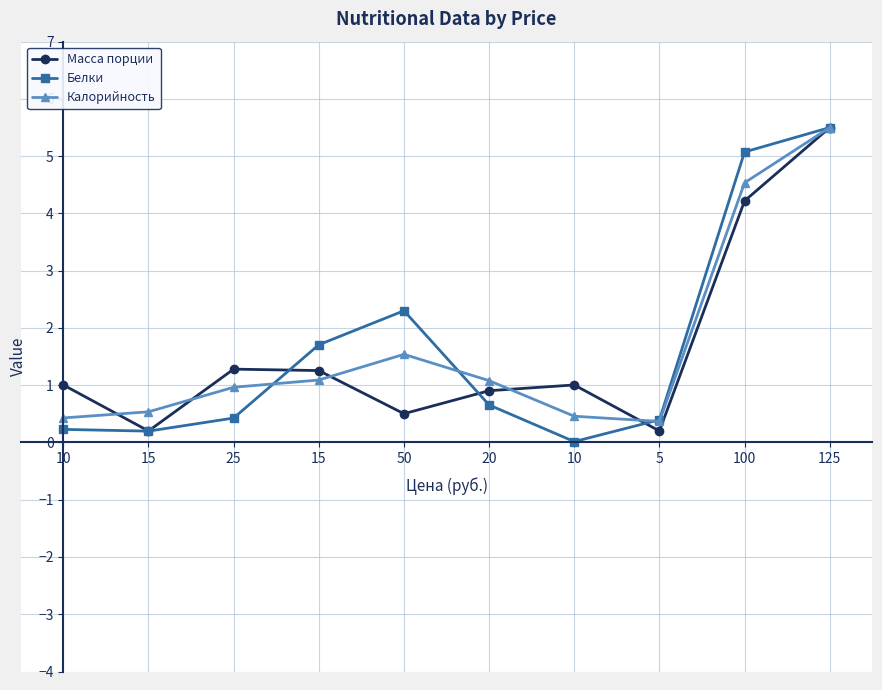

How many intersections are there between Белки and Масса порции?

3